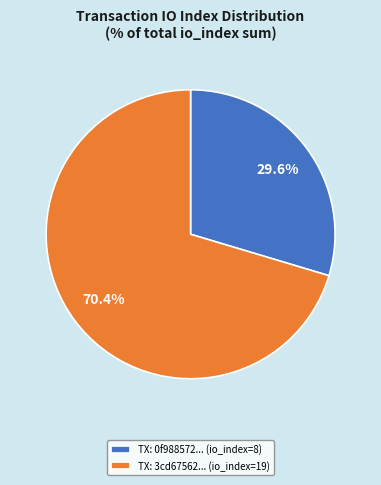

How much of the chart is everything except TX: 0f988572... (io_index=8)?

70.4%